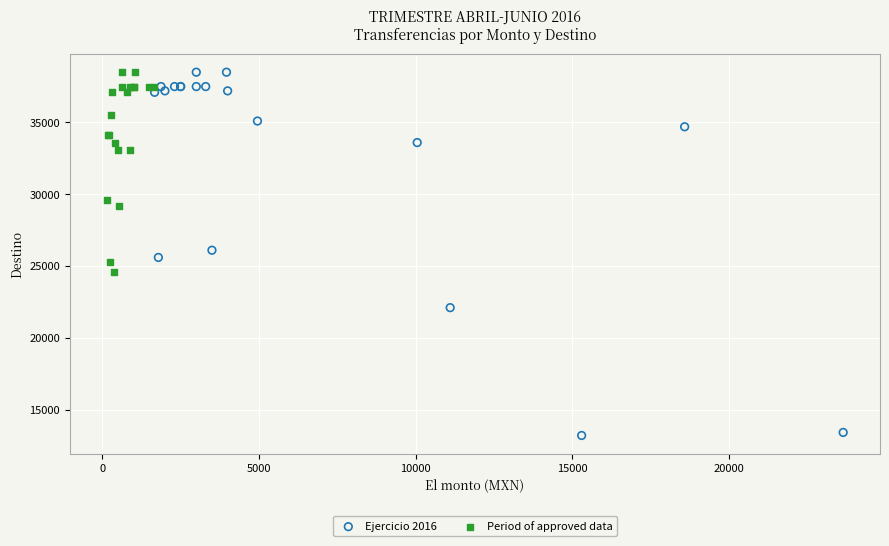

Which series contains the lowest Y value?

Ejercicio 2016